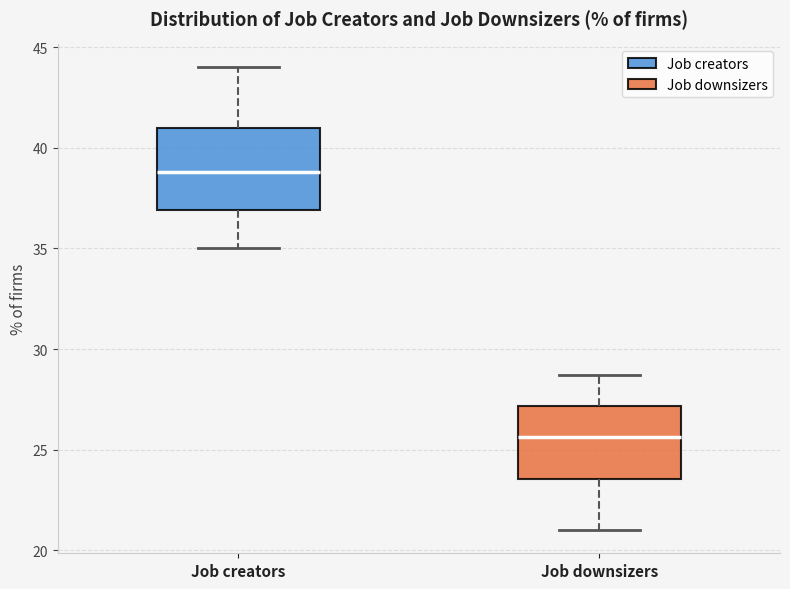

Where does the lower whisker of the box for Job creators end on the y-axis? The values are not printed on the chart, so give them approximately, as read against the axis.

35.0